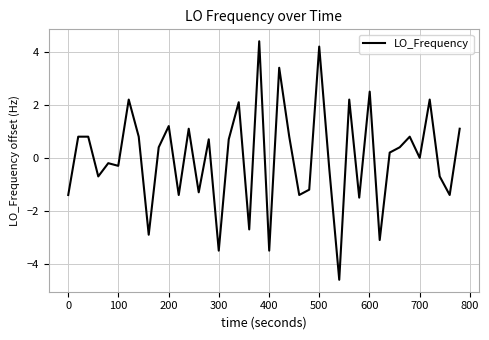

What is the smallest value displayed?

-4.6